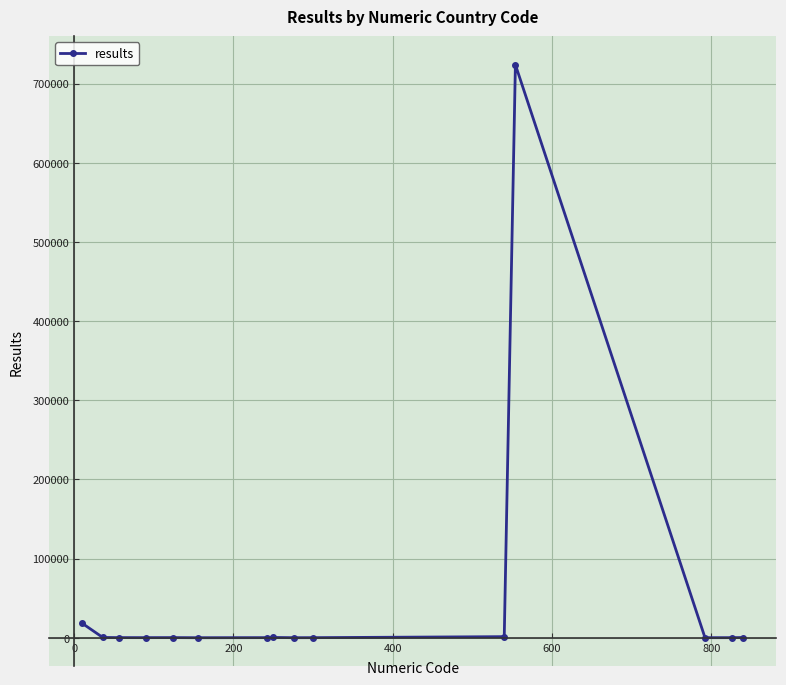

How many lines are shown in the chart?

1